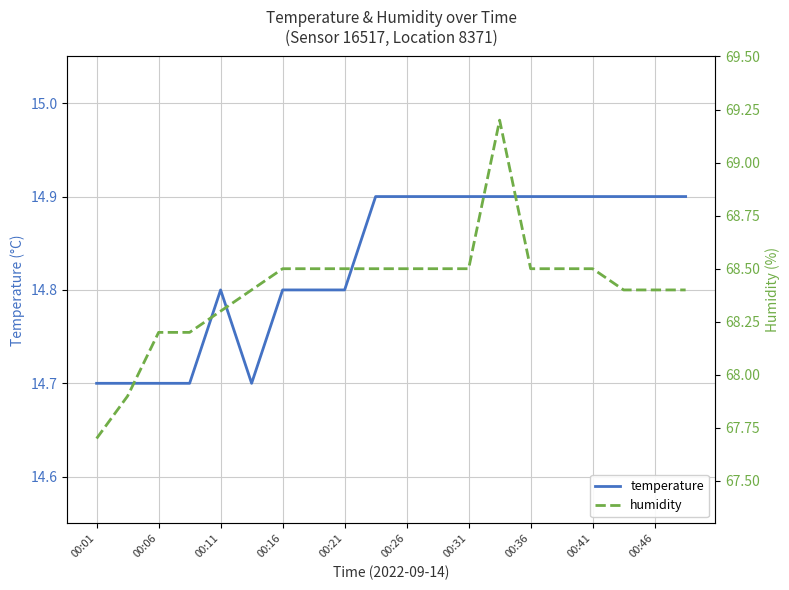

What is the total value across all series at 00:01?

82.4